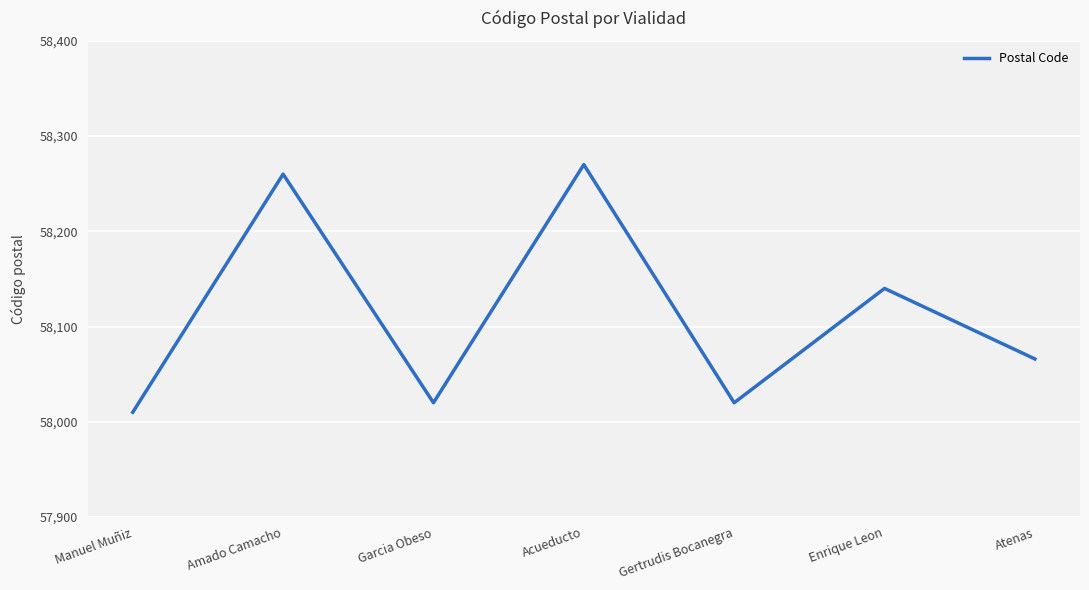

What is the difference between the maximum and minimum values?

260